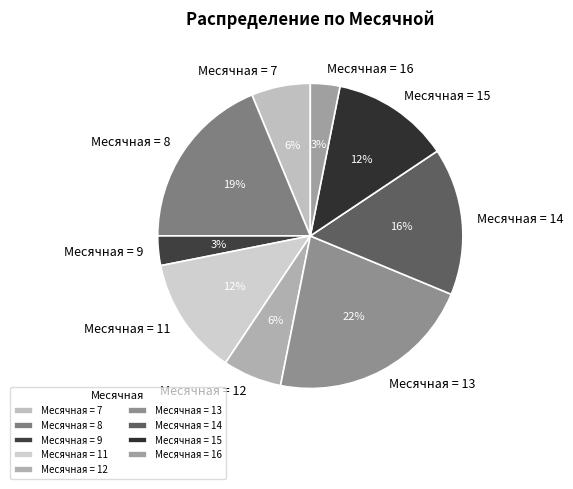

True or false: Месячная = 7 accounts for 1% of the total.

False